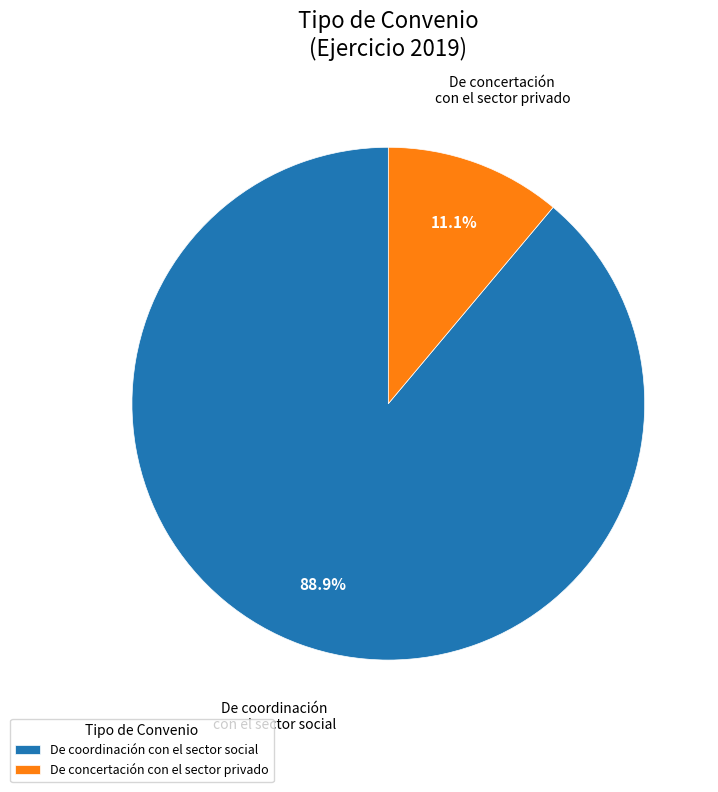

What is the largest slice in the pie chart?

De coordinación con el sector social